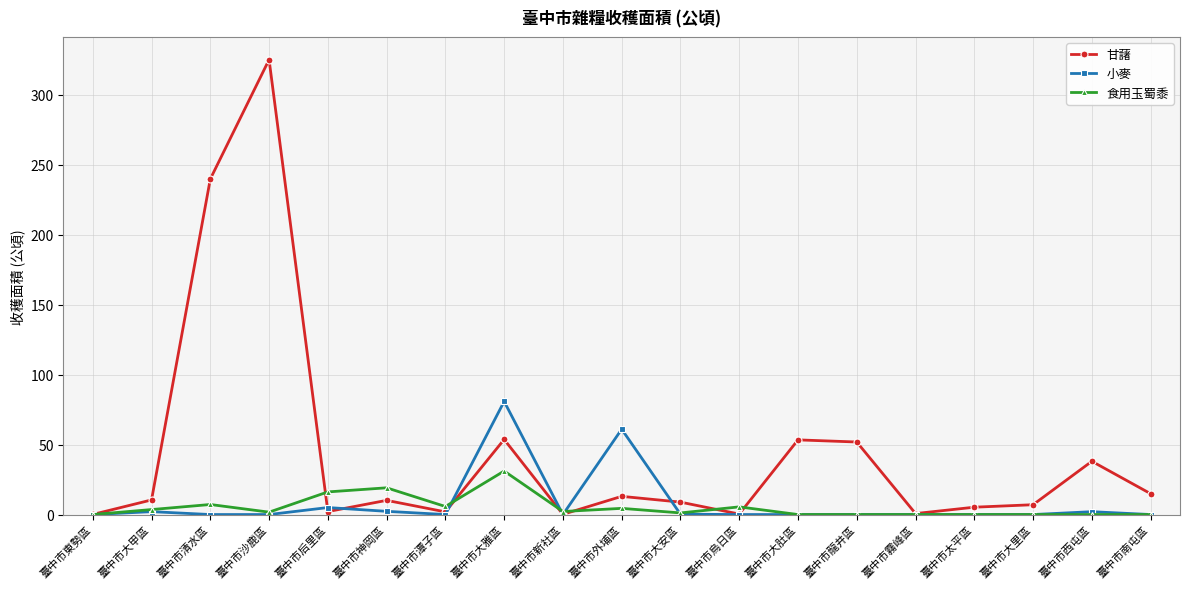

How many lines are shown in the chart?

3